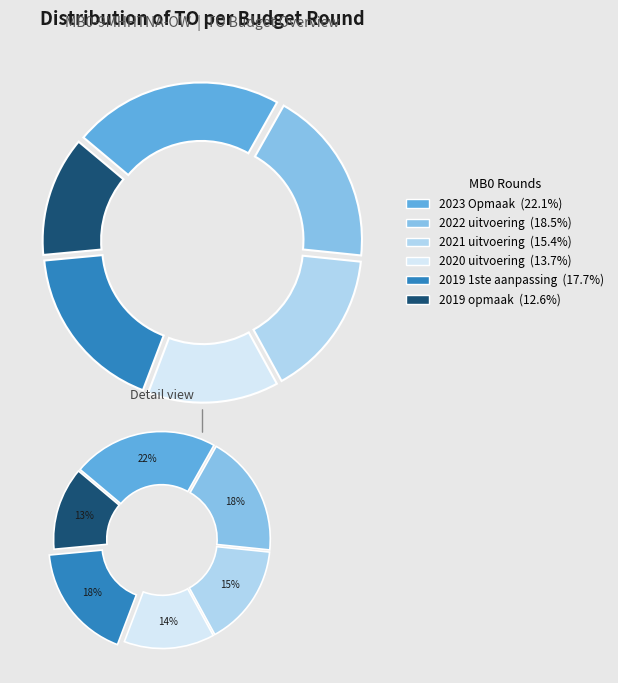

To the nearest percent, what is the difference between the largest and smallest slice percentages?

9%